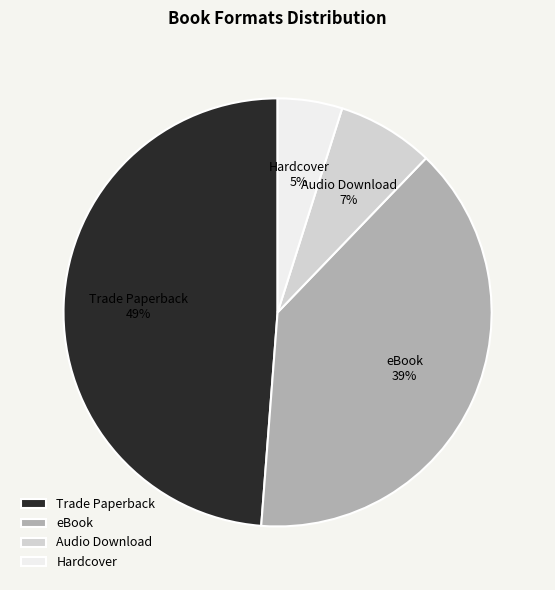

What is the smallest slice in the pie chart?

Hardcover